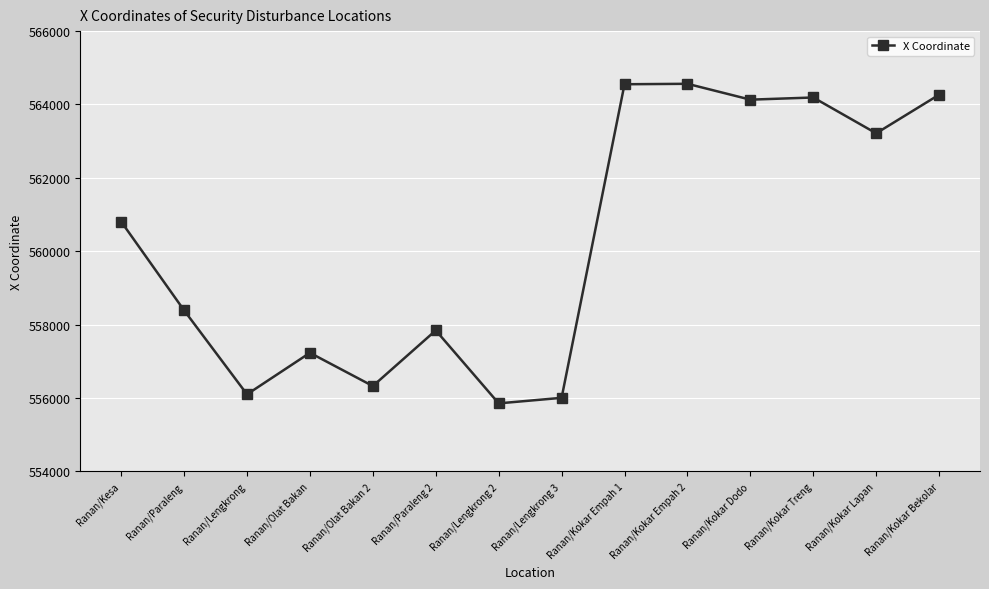

What is the greatest value displayed?

564564